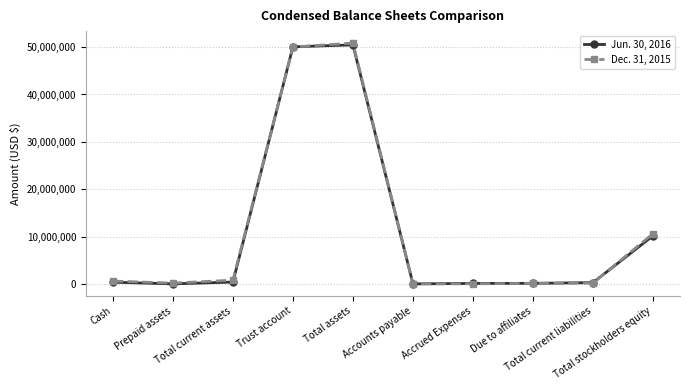

List the series in order of their overall mean, highest first.

Dec. 31, 2015, Jun. 30, 2016